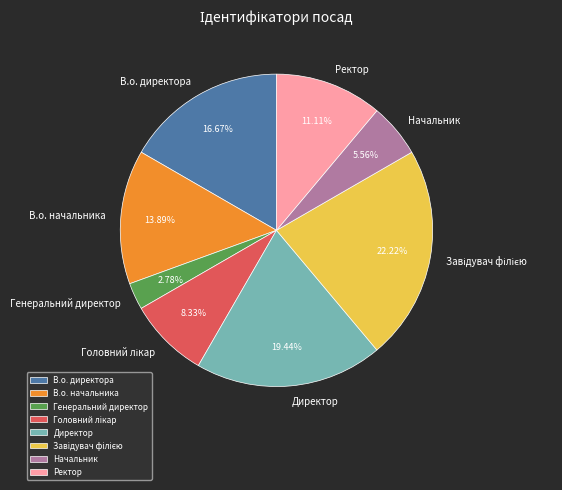

To the nearest percent, what percentage of the pie is В.о. начальника?

14%